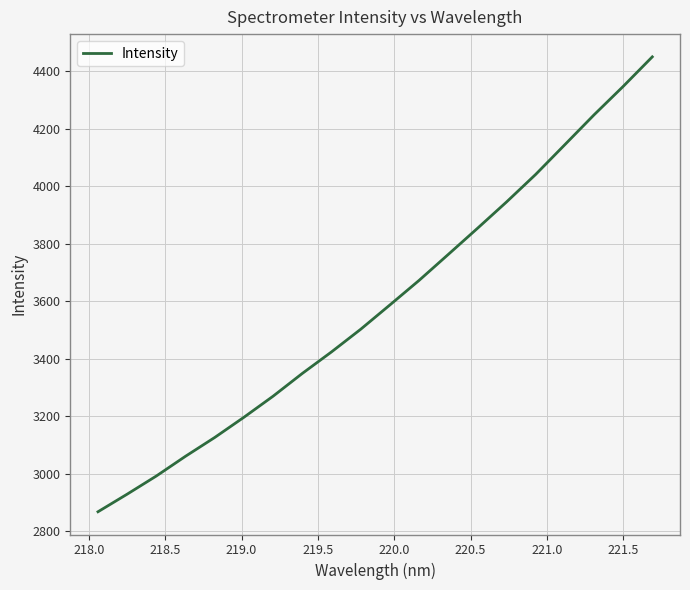

Reading left to right, transcribe all the data shown in this chart.

2868.4	2929.6	2992.8	3061.5	3126.8	3197.1	3270.4	3349.6	3424.4	3503.1	3587.6	3673.0	3763.2	3853.9	3945.9	4041.8	4145.2	4248.8	4347.8	4450.7